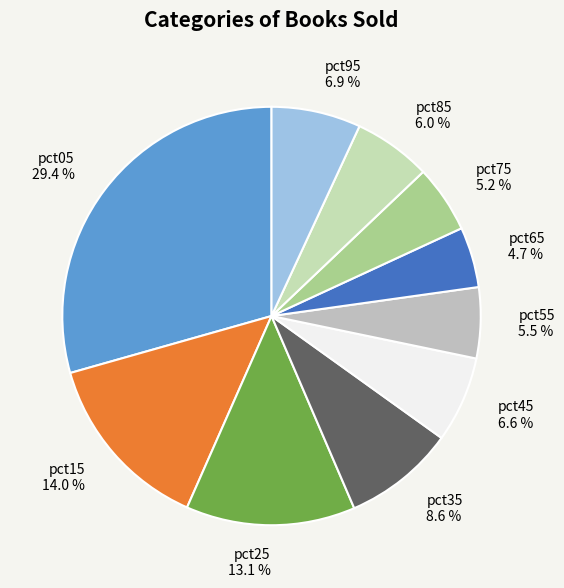

Does any single category account for the majority?

No